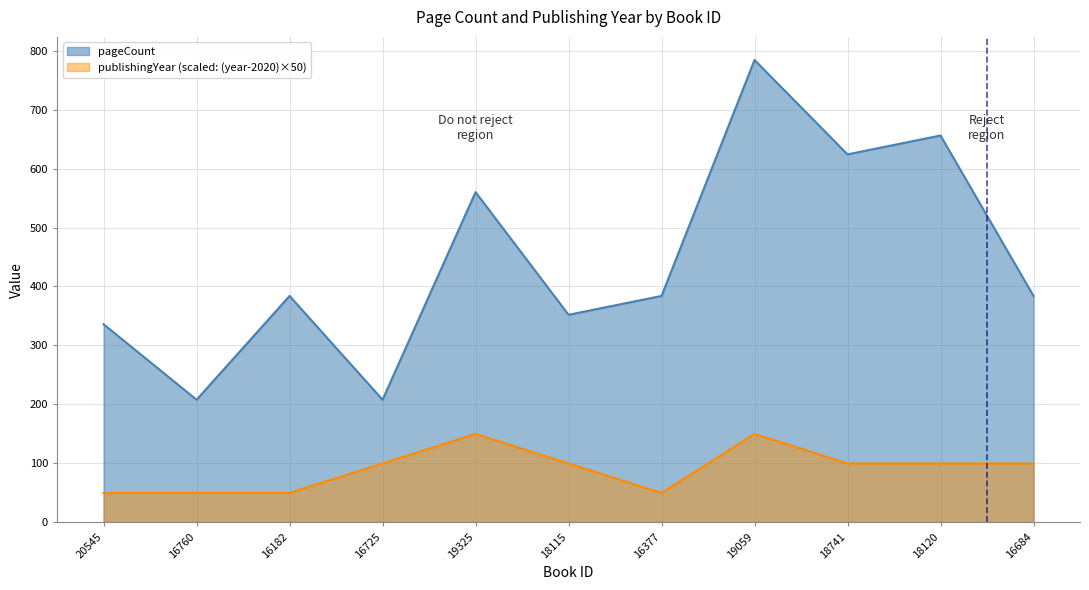

At which category does publishingYear reach its first local peak?

19325